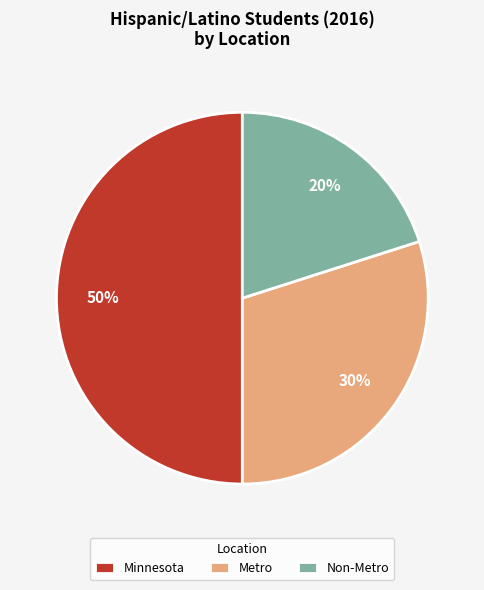

Rank the categories by value from highest to lowest.

Minnesota, Metro, Non-Metro